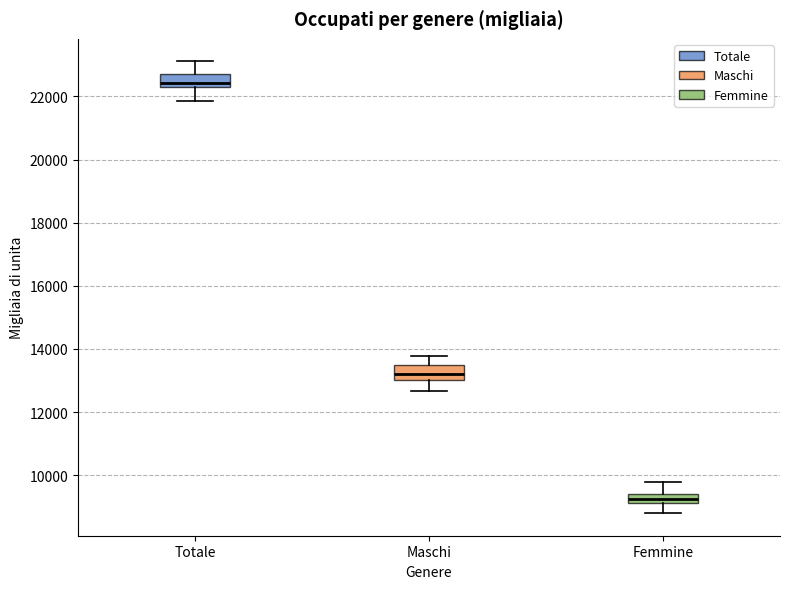

Which box has the highest median line?

Totale